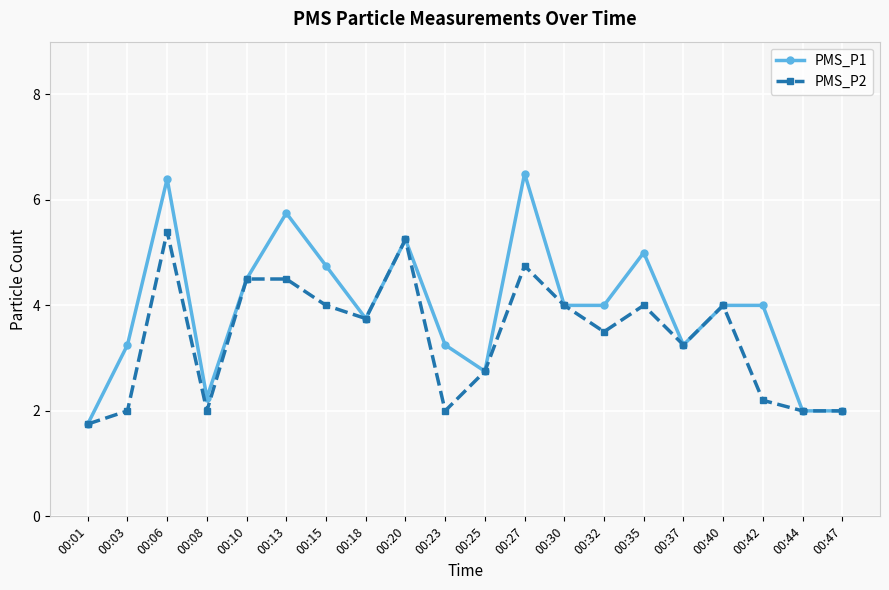

What value does the PMS_P1 series have at 00:35?

5.0